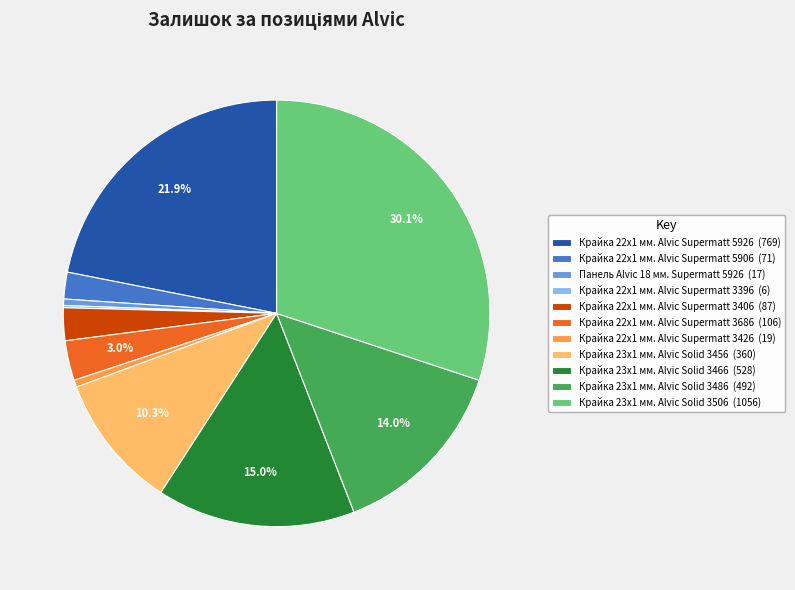

What percentage is NOT represented by Крайка 23x1 мм. Alvic Solid 3466 (528)?

85.0%